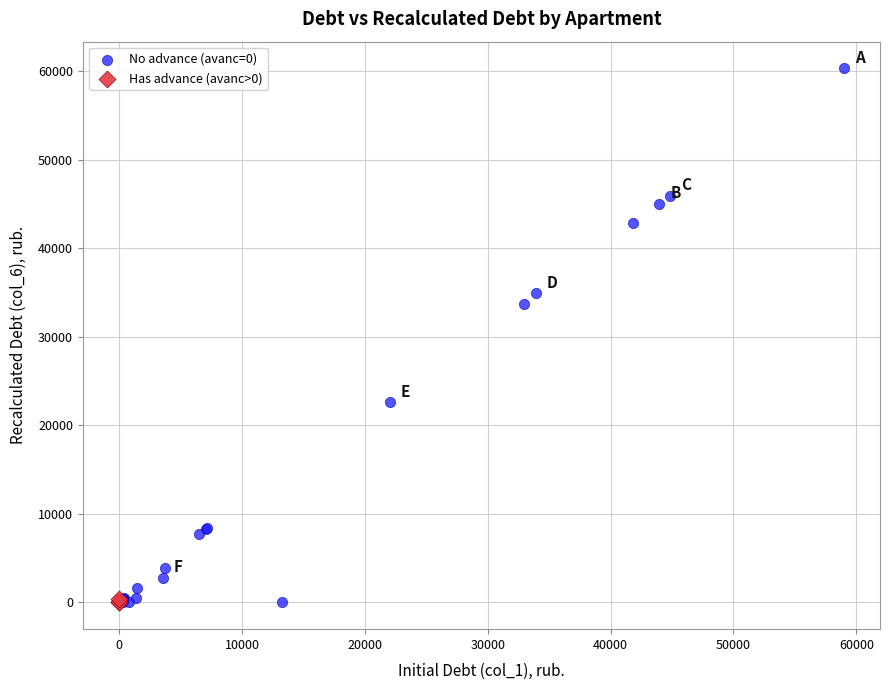

Which series has the widest spread of Y values?

No advance (avanc=0)